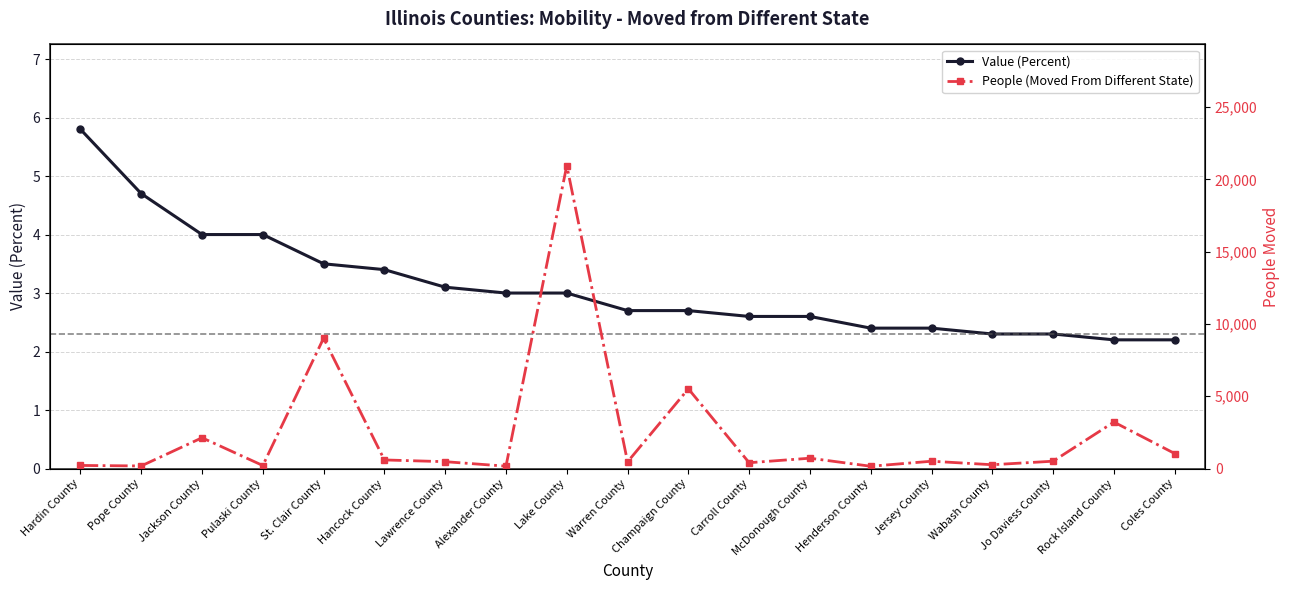

What is the difference between the second highest and second lowest values in the People (Moved From Different State) series?

8851.0